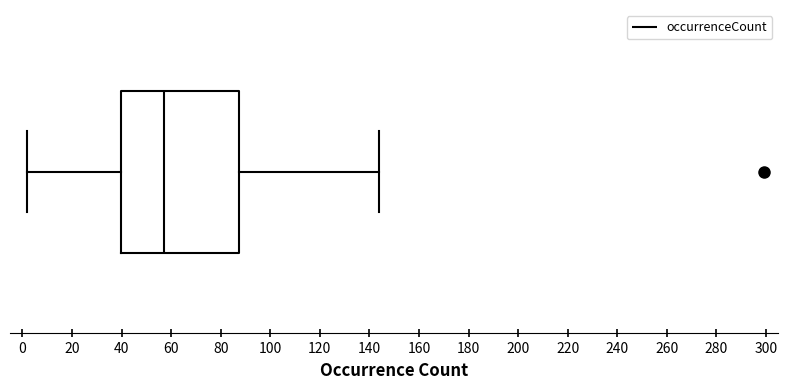

Read this box plot against the x-axis: the position of the median line, the range covered by the box, and the ends of both whiskers. The values are not printed on the chart, so give them approximately, as read against the axis.

median 58, box 40 to 88, whiskers 2 to 144